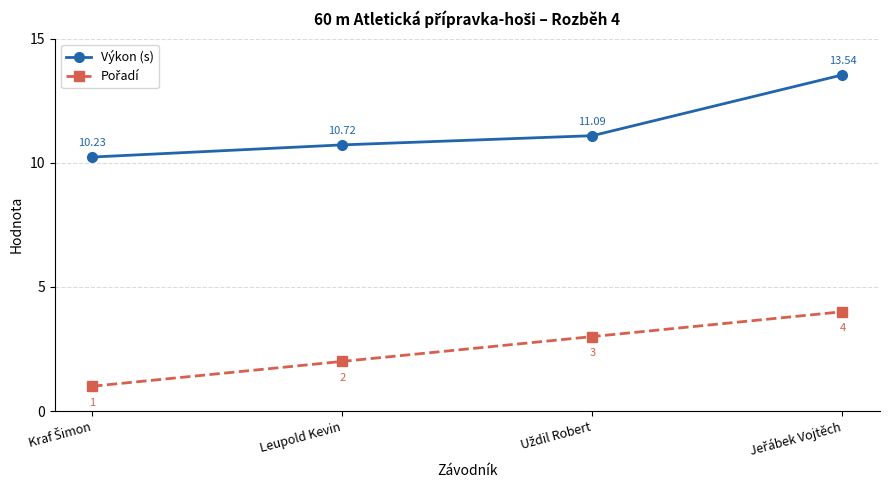

True or false: Výkon (s) has more than 1 points higher than both neighbors.

False